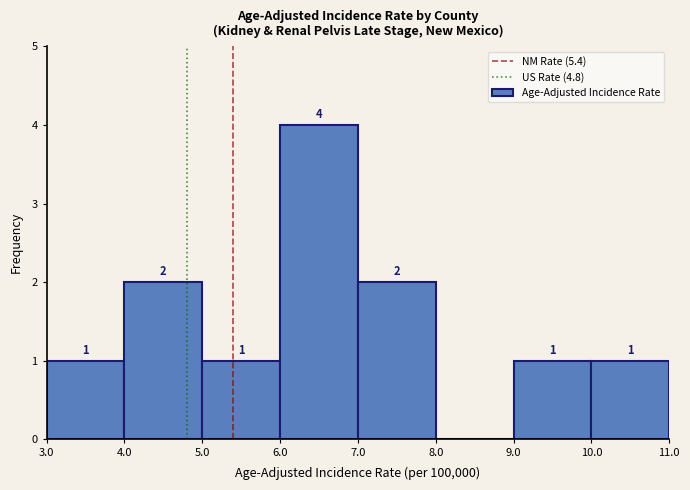

Which range on the x-axis has the tallest bar?

6.0 to 7.0